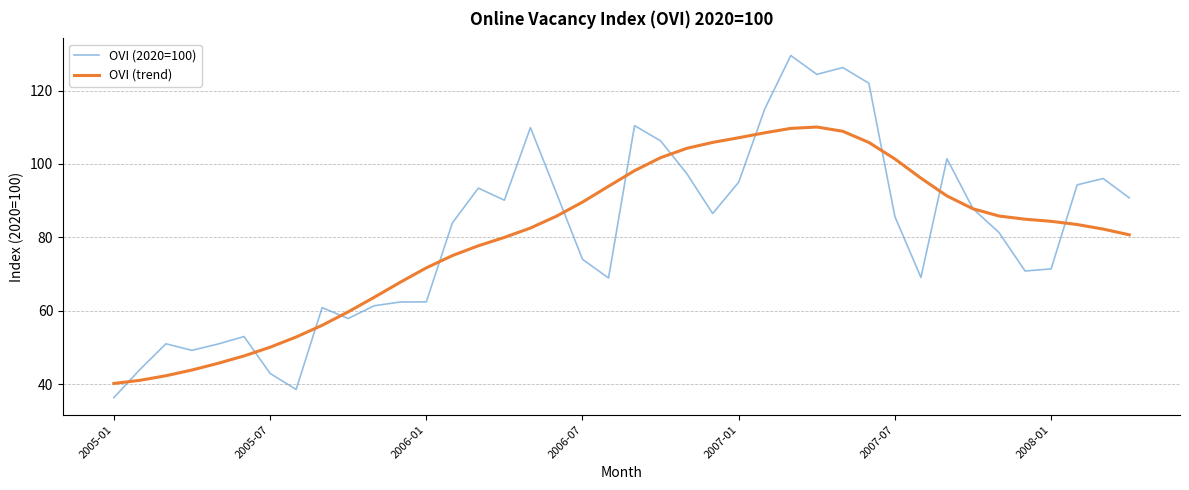

Rank the series by their average value, from lowest to highest.

OVI (trend), OVI (2020=100)